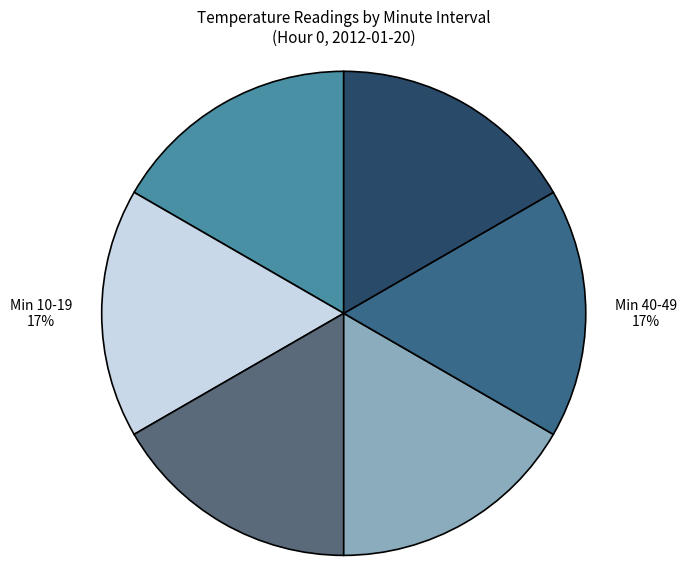

Is there a majority slice in this chart?

No